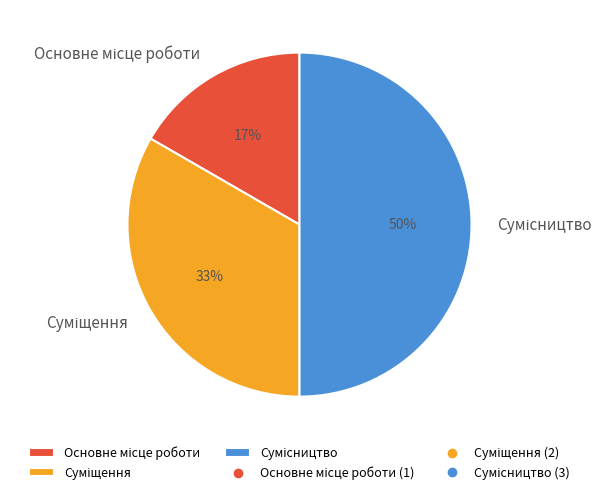

To the nearest percent, what is the difference between the largest and smallest slice percentages?

33%